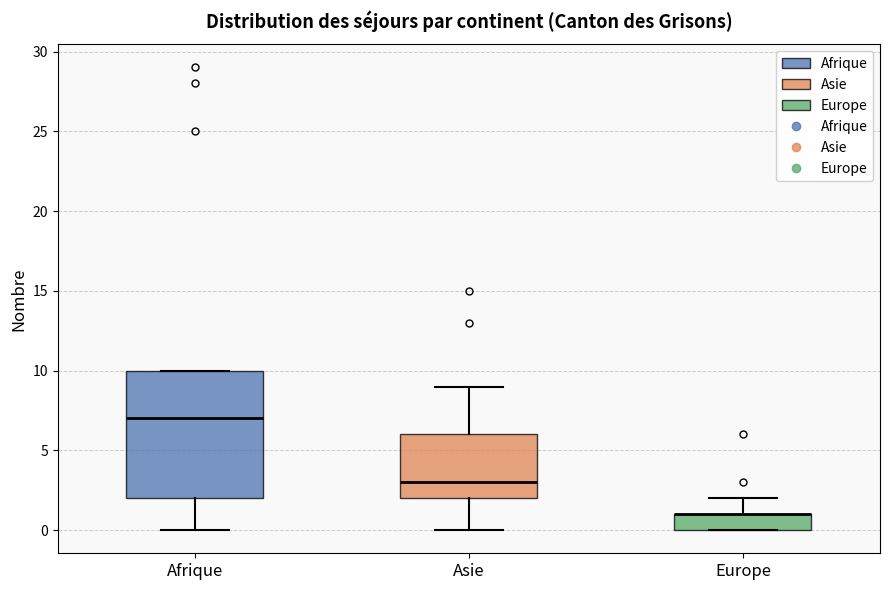

Reading left to right, transcribe this box plot: for each box, give where its median line is, the range the box spans, and where its two whiskers end, as read against the y-axis. The values are not printed on the chart, so give them approximately, as read against the axis.

Afrique: median 7, box 2 to 10, whiskers 0 to 10
Asie: median 3, box 2 to 6, whiskers 0 to 9
Europe: median 1 (drawn on the box's upper edge), box 0 to 1, whiskers 0 to 2